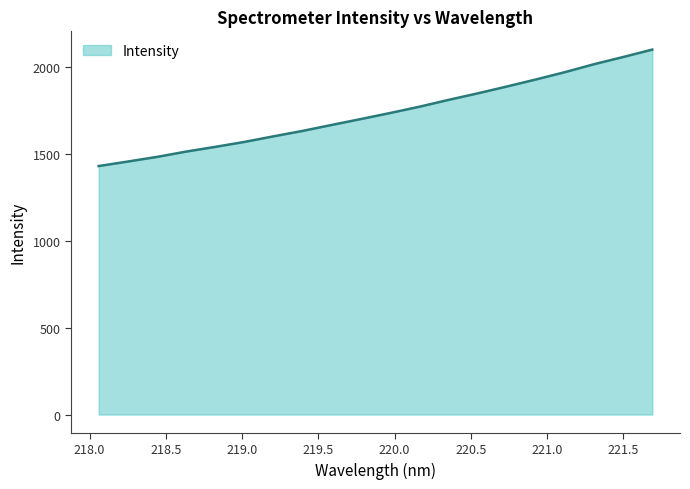

Does the chart display data point markers on the line(s)?

No